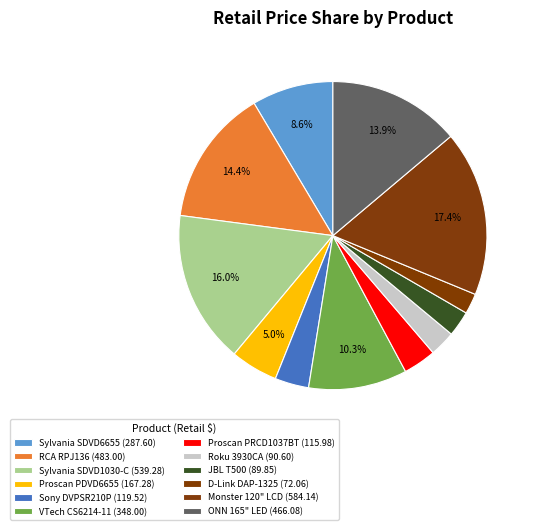

Which slice is the largest?

Monster 120" LCD